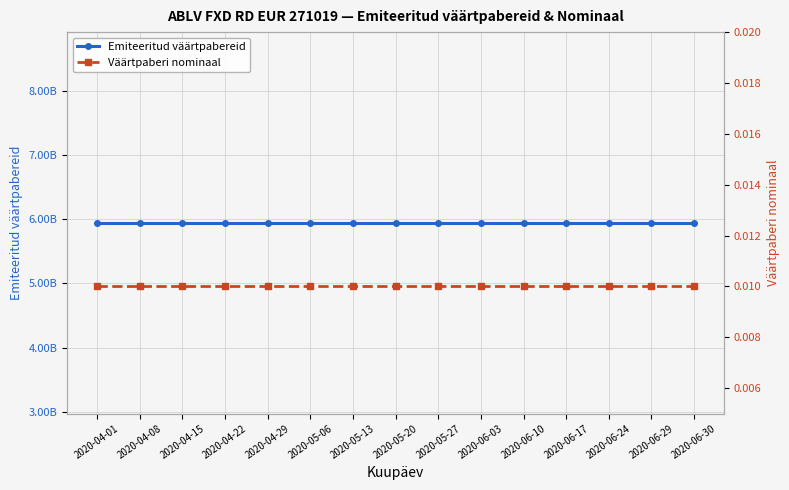

At 2020-05-27, list the series in order from largest to smallest.

Emiteeritud väärtpabereid, Väärtpaberi nominaal